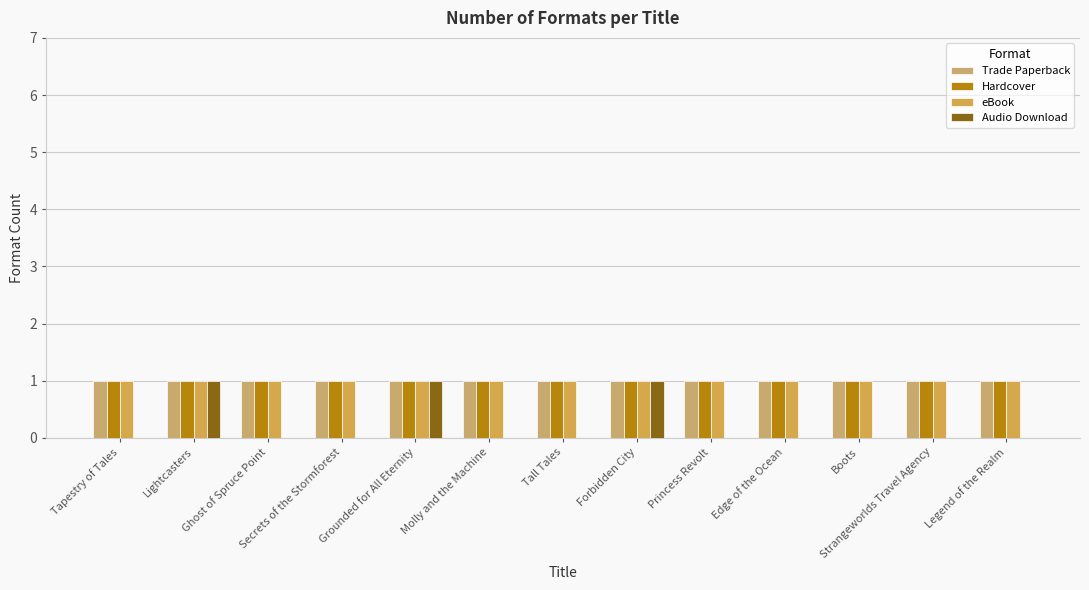

What is the label of the 6th bar from the left?

Molly and the Machine